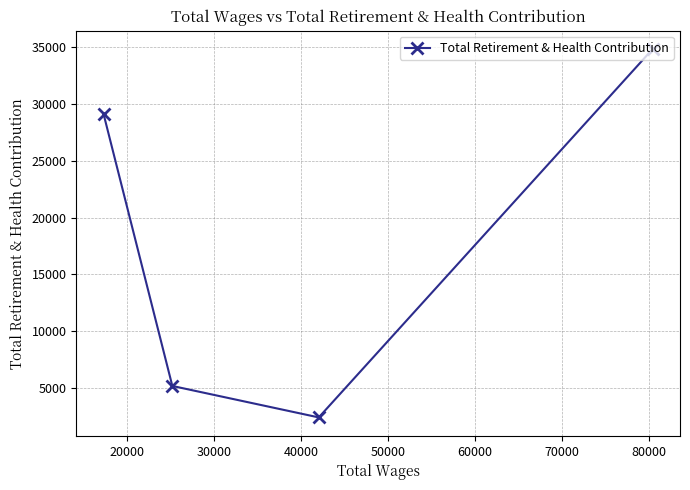

How many data points are above 29113?

1